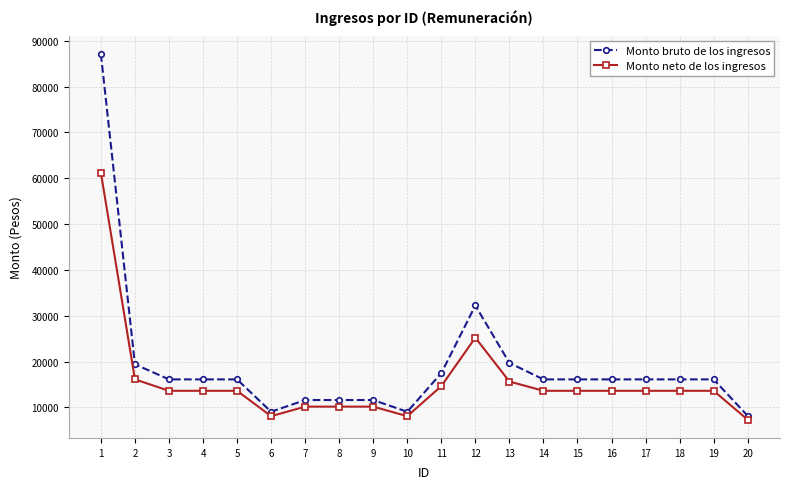

What is the spread (max minus min) of values at 8?

1442.0